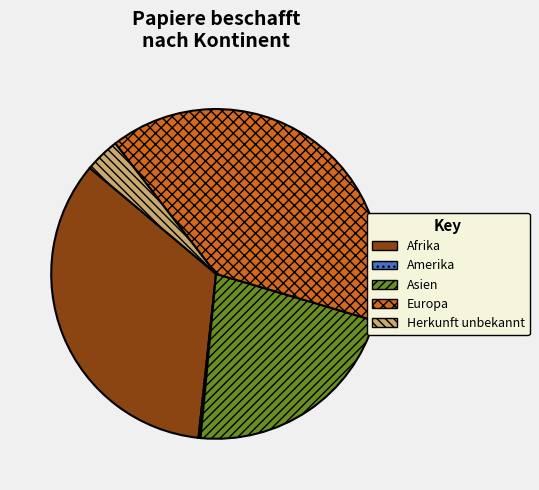

Does any single category account for the majority?

No